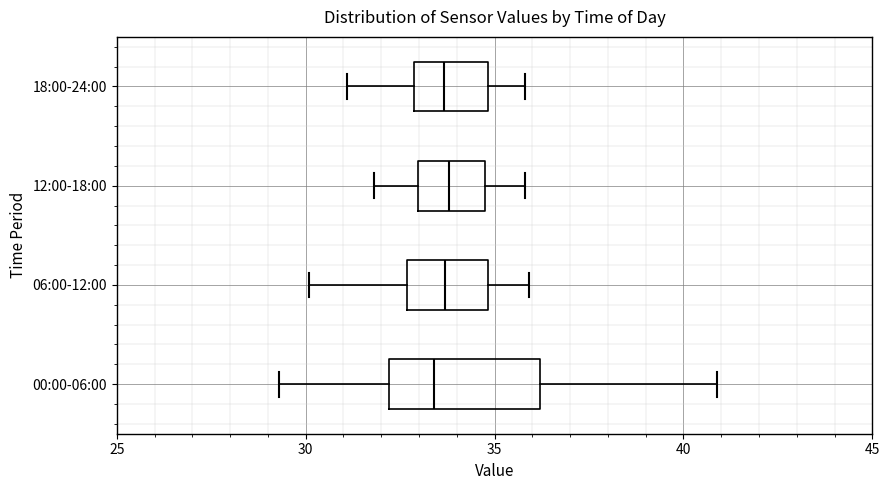

Where is the right edge of the box for 06:00-12:00 on the x-axis? The values are not printed on the chart, so give them approximately, as read against the axis.

35.0